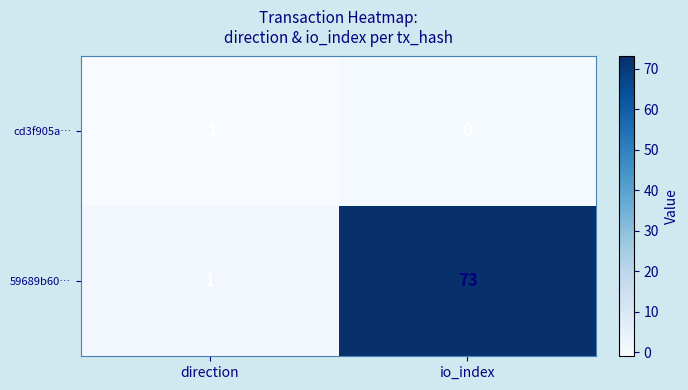

What is the difference between the 59689b60… values at direction and io_index?

72